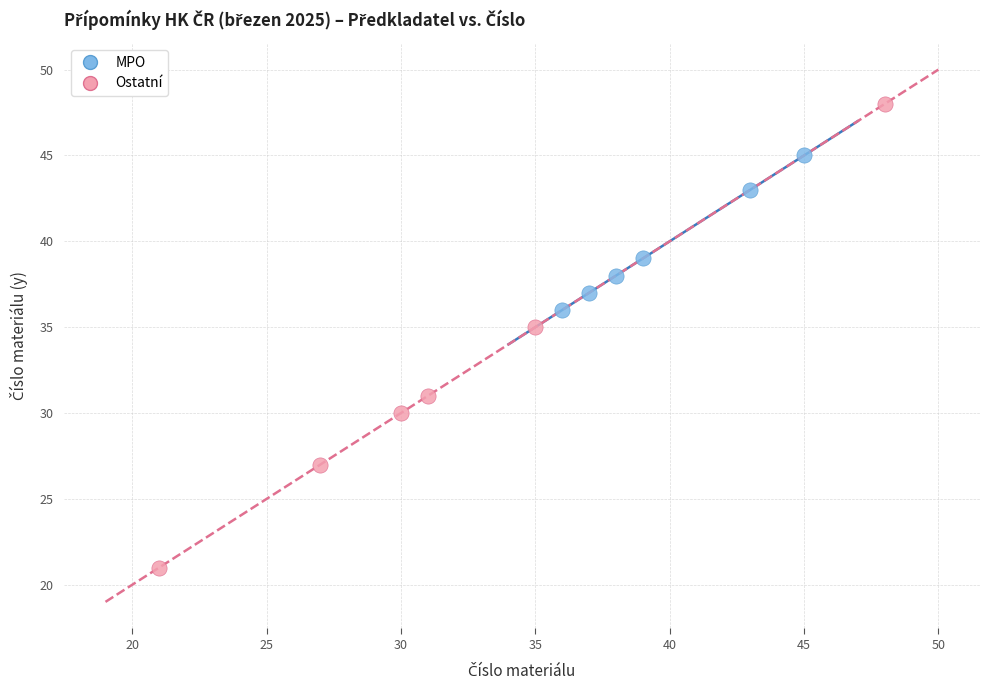

Which series has the widest spread of Y values?

Ostatní